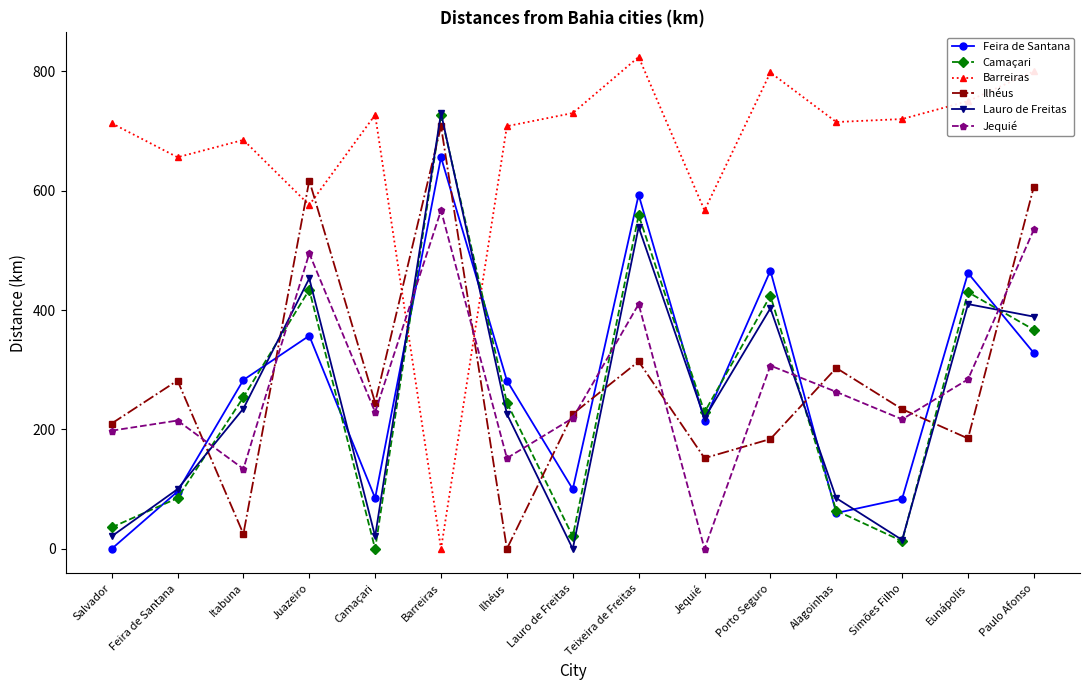

What is the difference between the highest and lowest values at Porto Seguro?

614